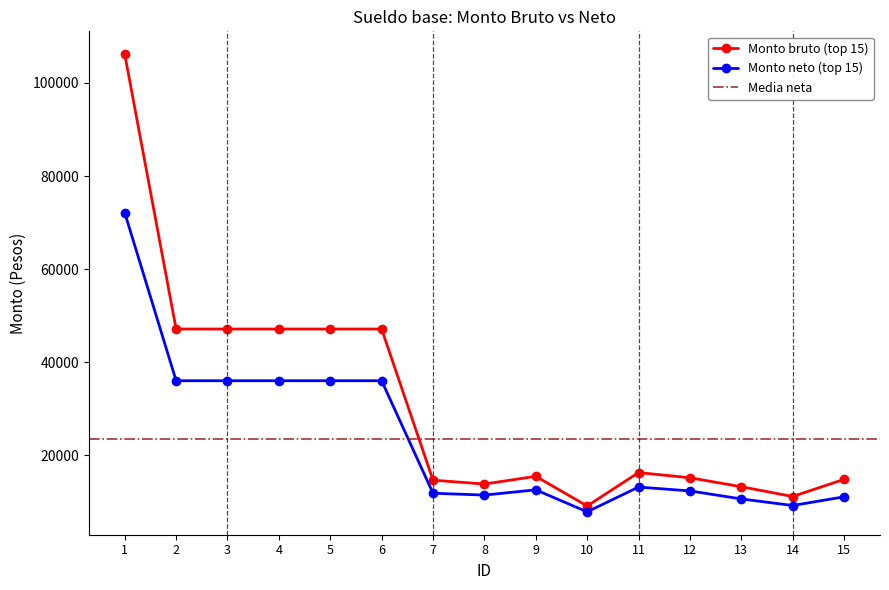

What is the value of the Monto bruto (top 15) point at the 6th from the left?

47100.4